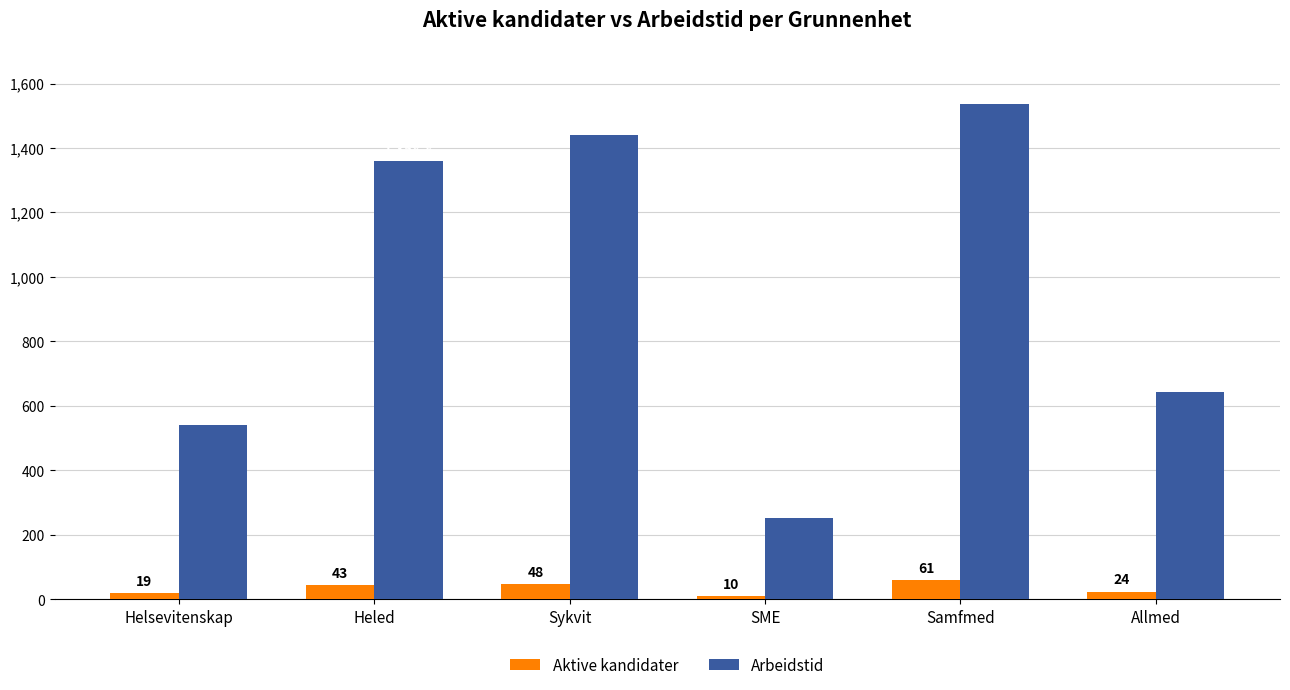

What is the difference between the maximum and minimum values in the Aktive kandidater series?

51.0